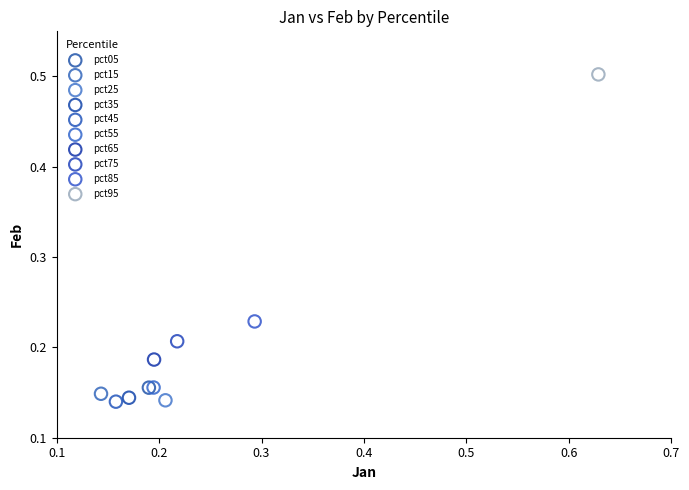

What are all the series names shown in the legend?

pct05, pct15, pct25, pct35, pct45, pct55, pct65, pct75, pct85, pct95